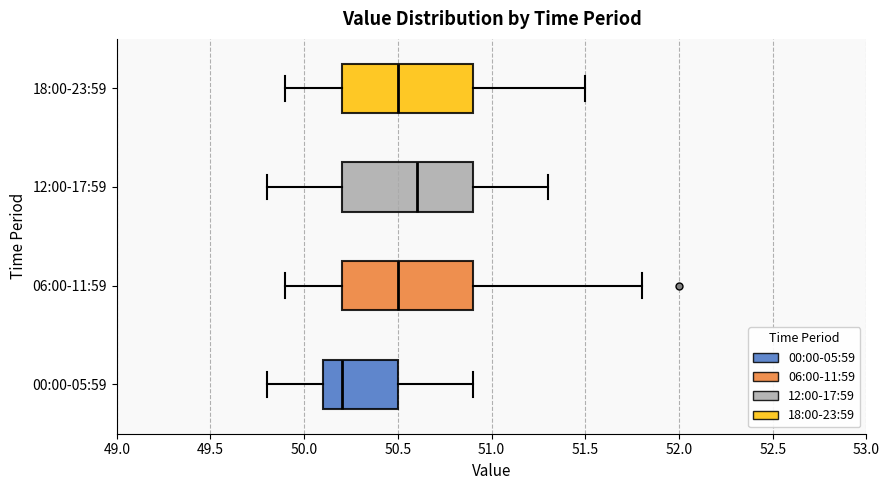

Reading bottom to top, read every box against the x-axis: the position of its median line, the range the box covers, and the ends of its whiskers. The values are not printed on the chart, so give them approximately, as read against the axis.

00:00-05:59: median 50.2, box 50.1 to 50.5, whiskers 49.8 to 50.9
06:00-11:59: median 50.5, box 50.2 to 50.9, whiskers 49.9 to 51.8
12:00-17:59: median 50.6, box 50.2 to 50.9, whiskers 49.8 to 51.3
18:00-23:59: median 50.5, box 50.2 to 50.9, whiskers 49.9 to 51.5